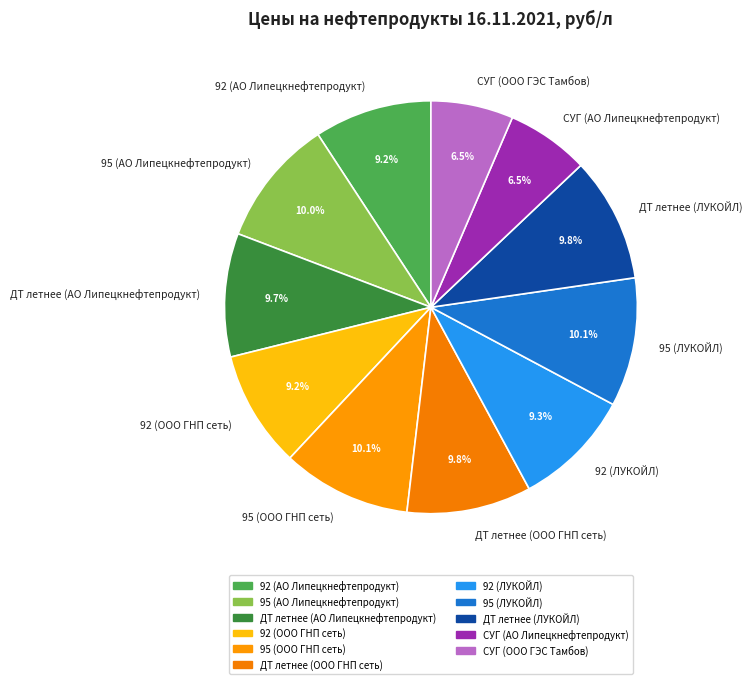

Does any single category account for the majority?

No